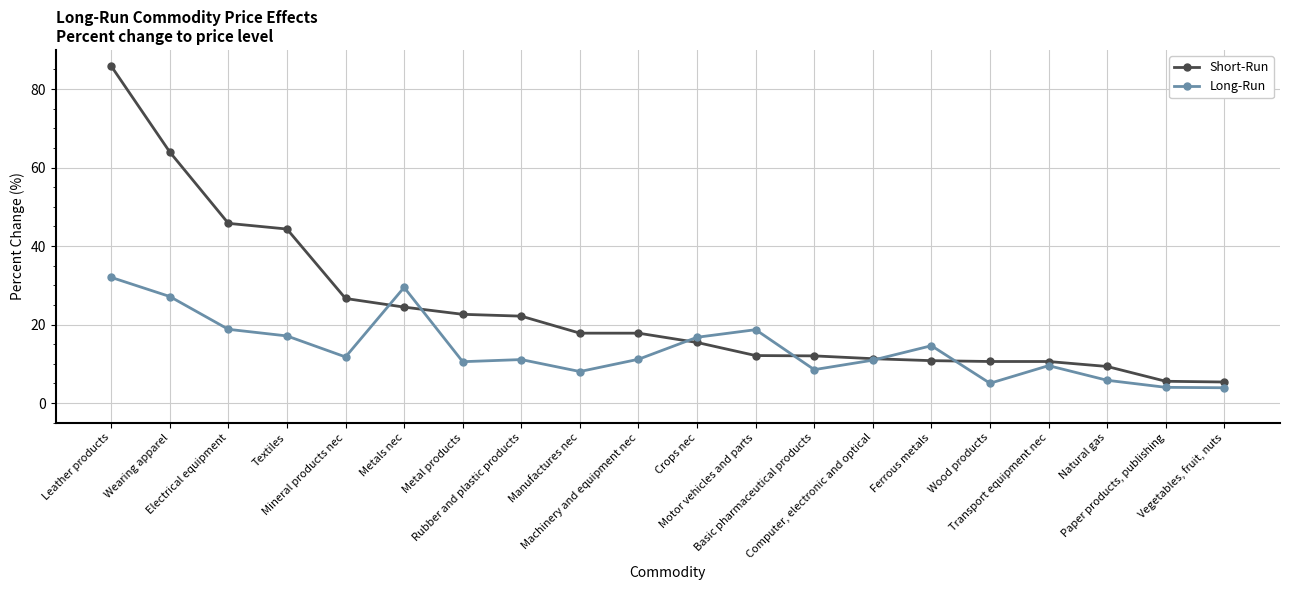

How many intersections are there between Short-Run and Long-Run?

6